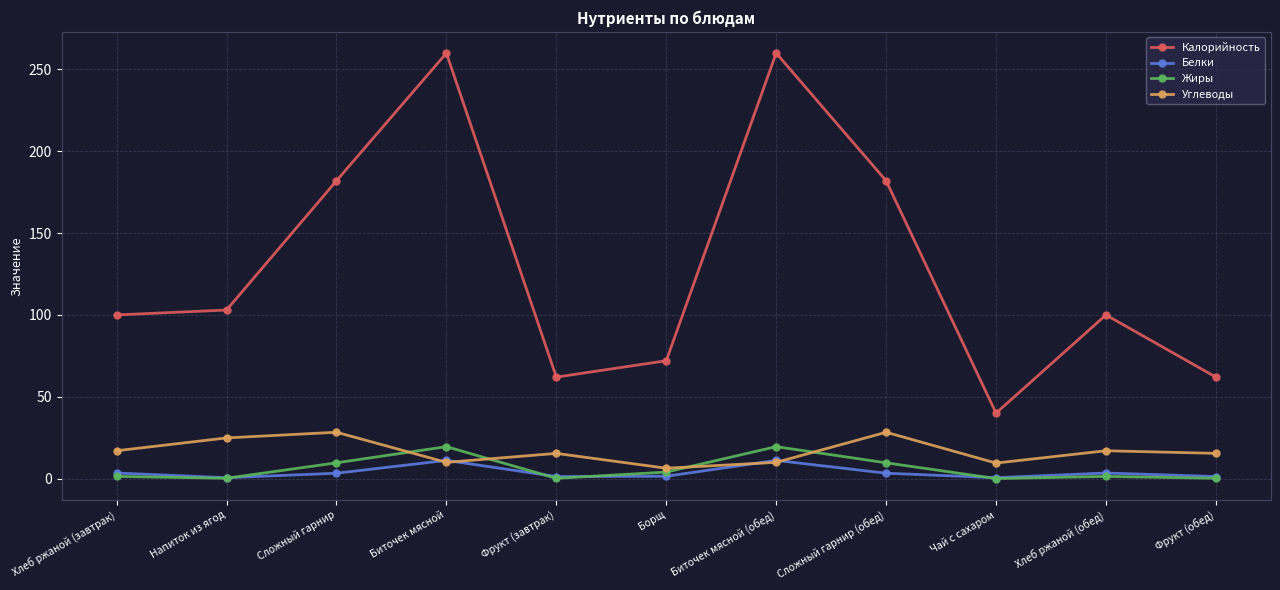

At how many categories does at least one series exceed 154?

4